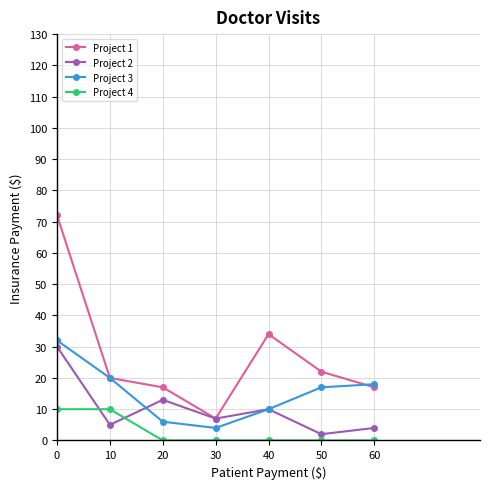

True or false: Project 4 and Project 1 intersect in this chart.

False